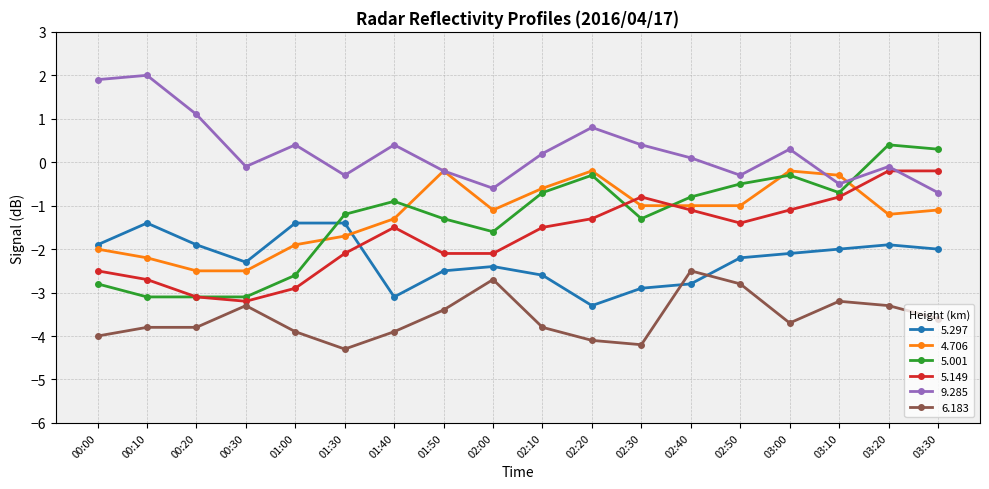

Which series changed the most between 00:30 and 01:40?

5.001